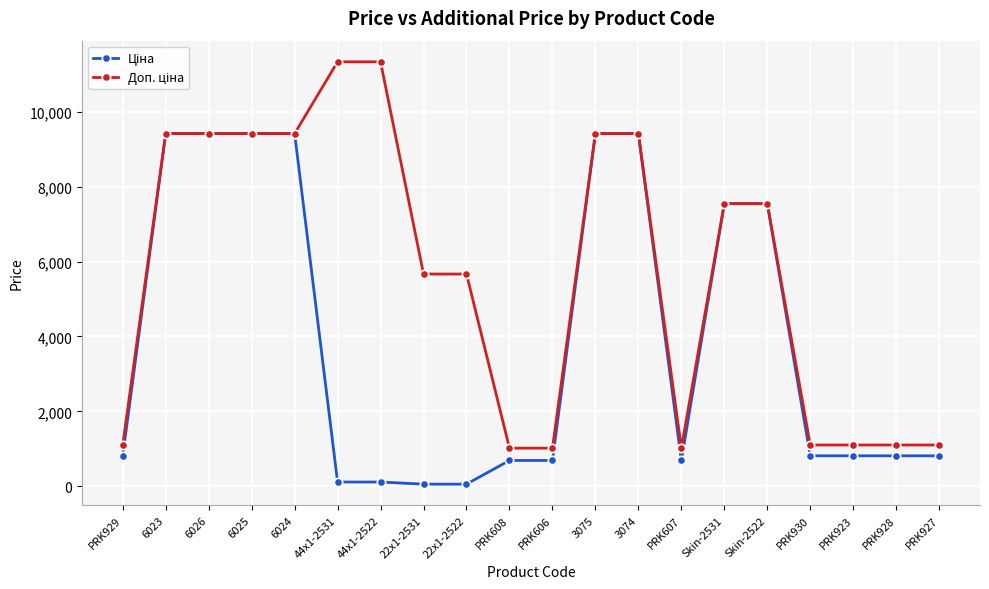

What is the label of the 3rd point from the right?

PRK923